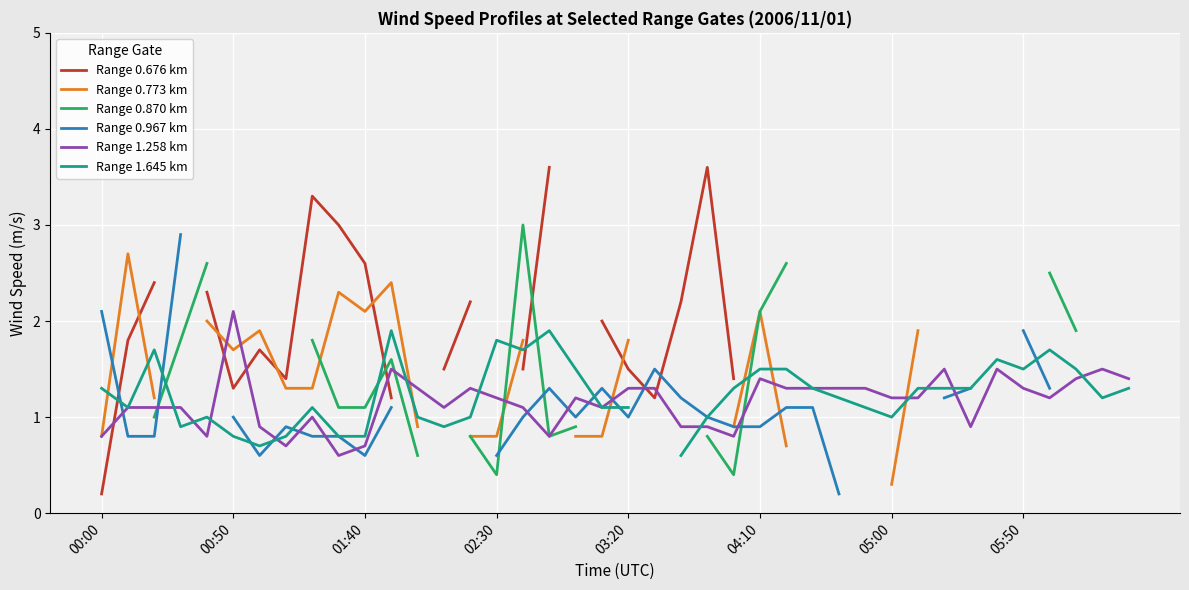

What is the label of the 24th point from the right?

16